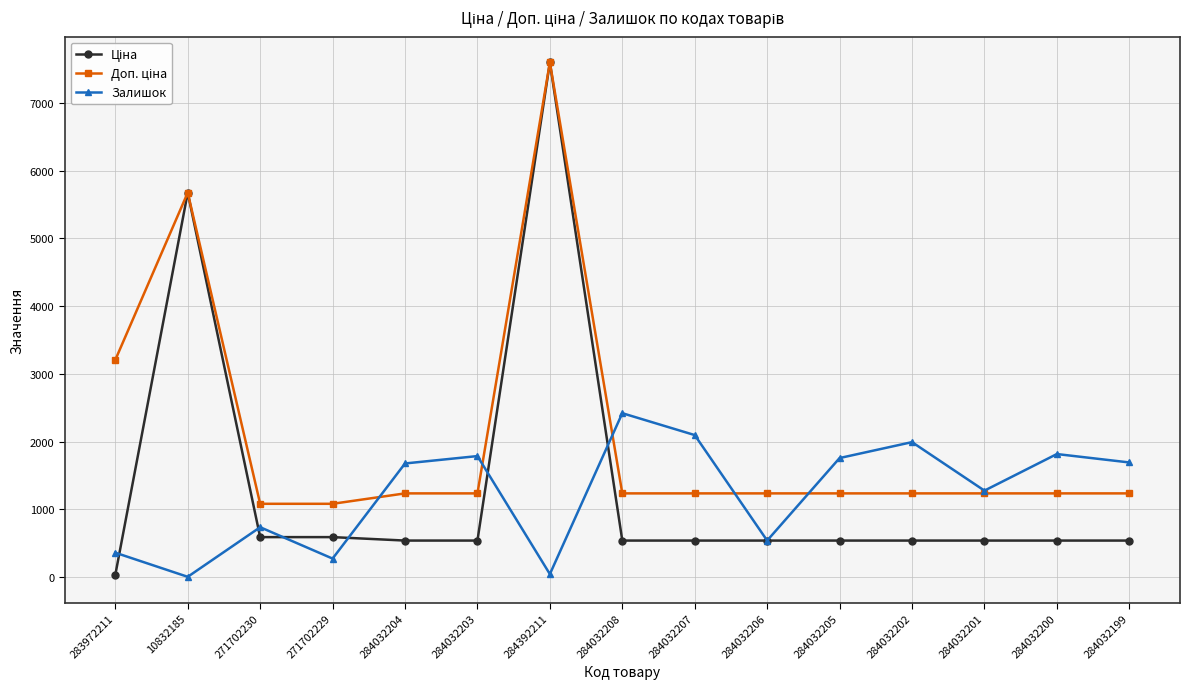

Is this an area chart (filled region under the line)?

No